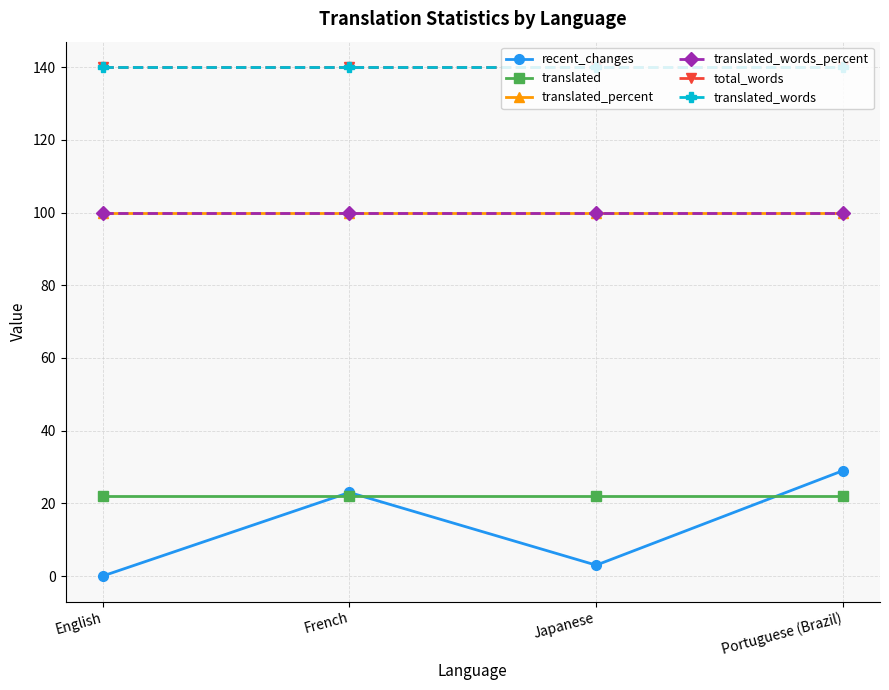

Where is translated_words nearest to the value 140?

English